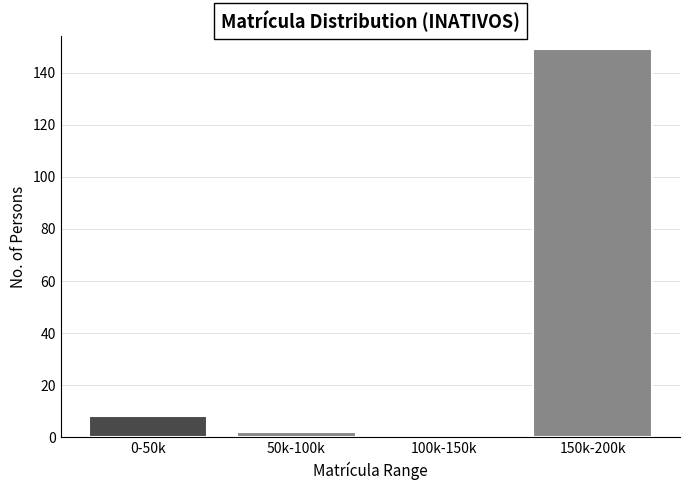

Reading left to right, what are all the values shown in this chart?

8	2	1	149